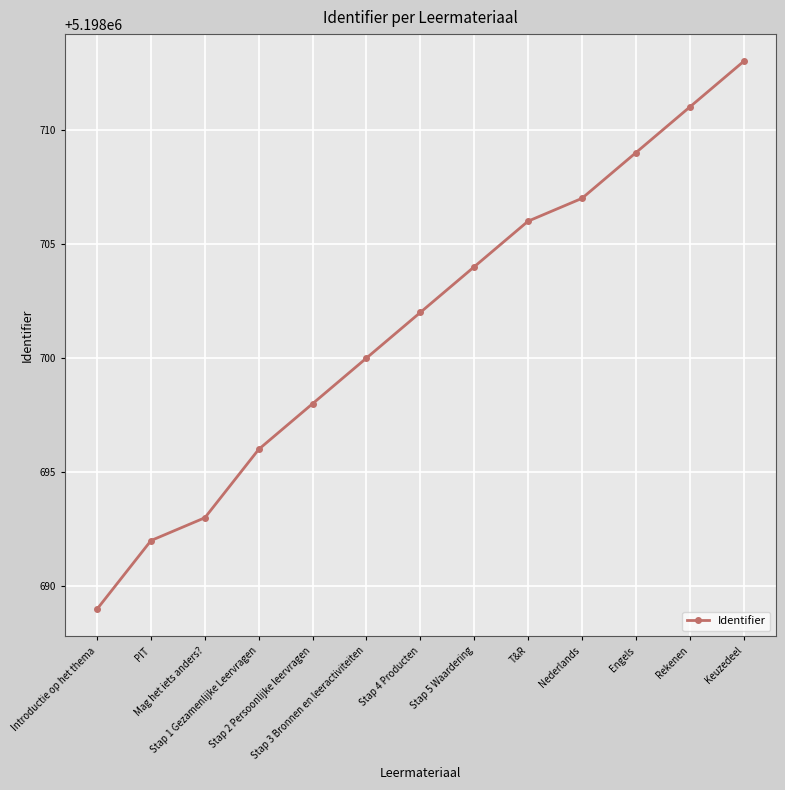

Does the chart display data point markers on the line(s)?

Yes